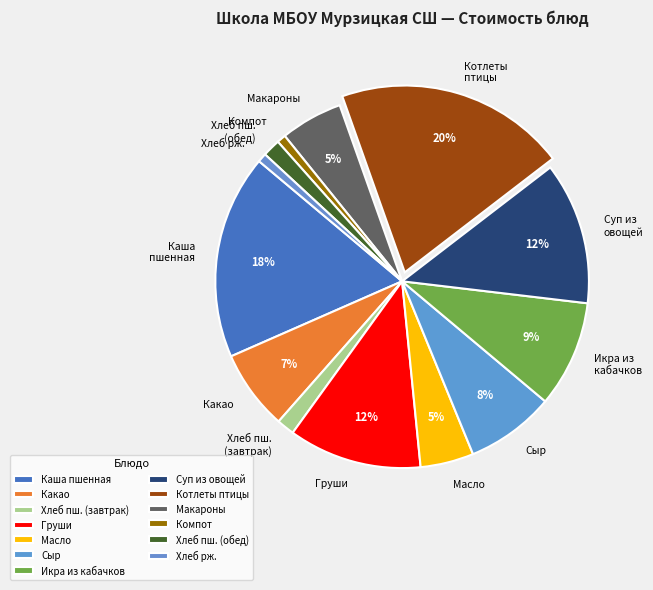

How many slices are in this pie chart?

13